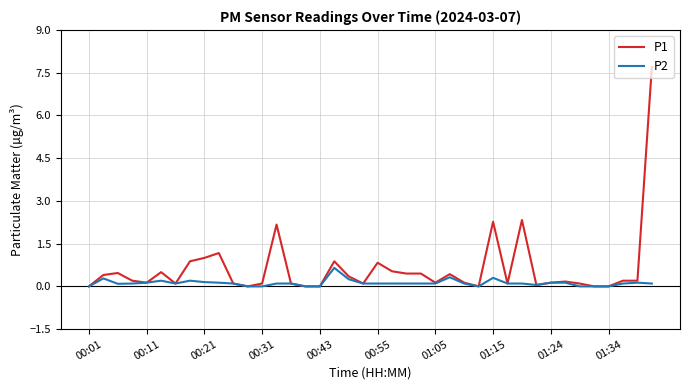

Which series has the largest total across all categories?

P1